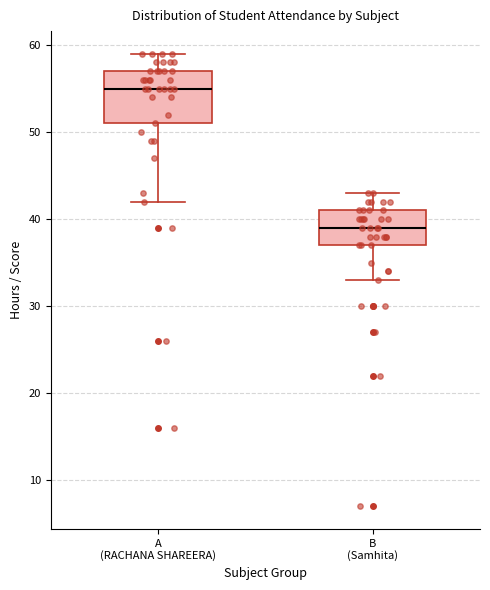

Reading left to right, read every box against the y-axis: the position of its median line, the range the box covers, and the ends of its whiskers. The values are not printed on the chart, so give them approximately, as read against the axis.

A (RACHANA SHAREERA): median 55, box 51 to 57, whiskers 42 to 59
B (Samhita): median 39, box 37 to 41, whiskers 33 to 43